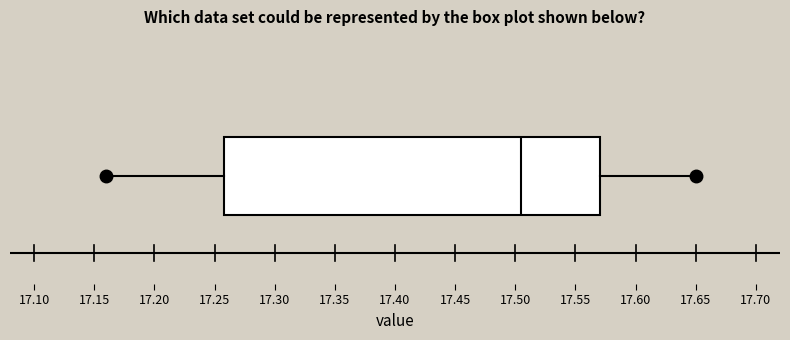

Where does the right whisker of the box end on the x-axis? The values are not printed on the chart, so give them approximately, as read against the axis.

17.650